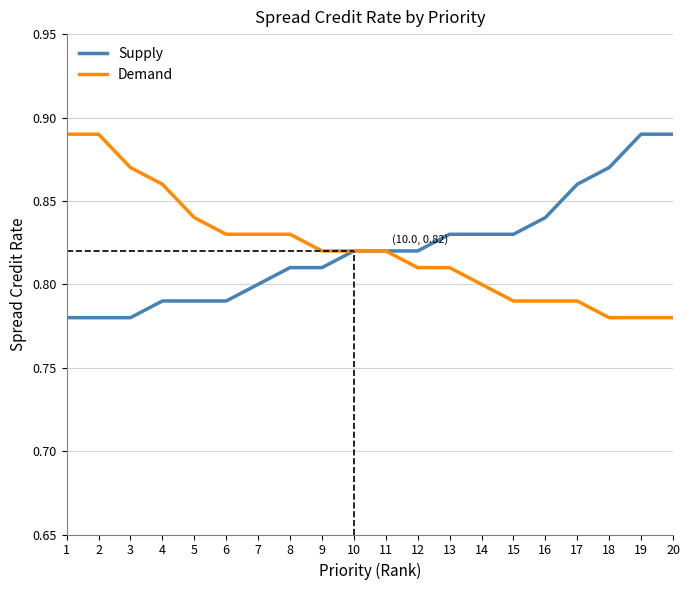

Does the chart have visible grid lines?

Yes